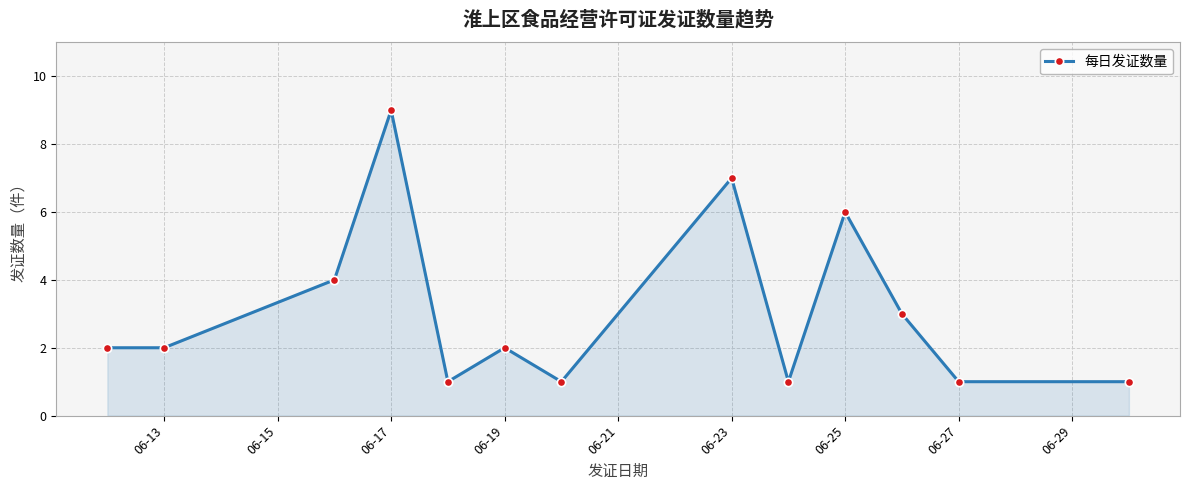

What is the value of the 11th point from the left?

3